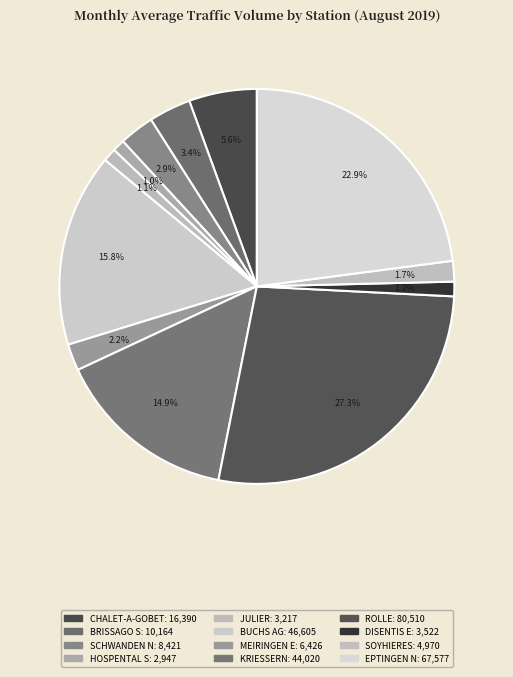

To the nearest percent, what is the combined percentage of MEIRINGEN E and HOSPENTAL S?

3%